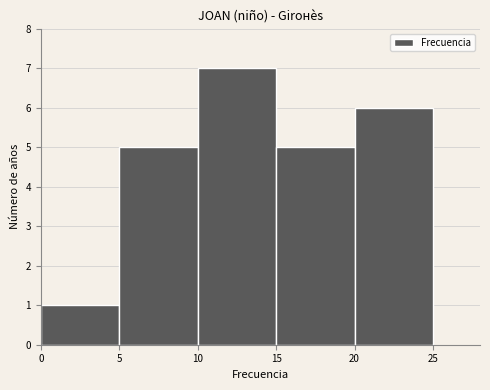

How tall is the bar that spans 0 to 5 on the x-axis? The values are not printed on the chart, so give them approximately, as read against the axis.

1